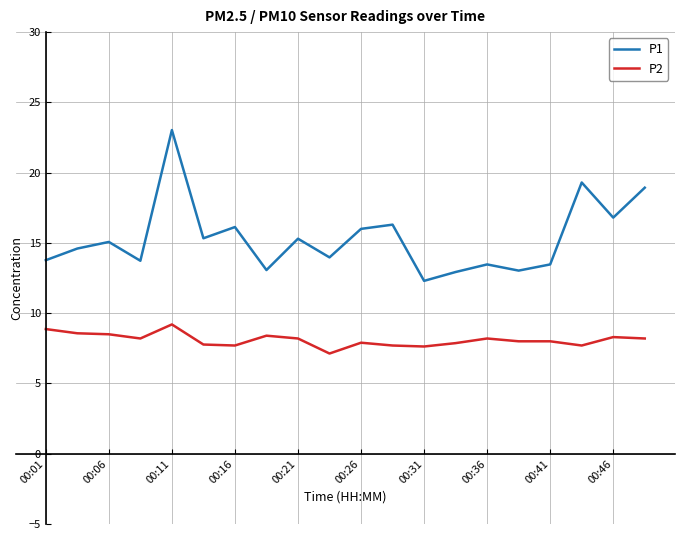

What is the highest value of the P2 series?

9.2